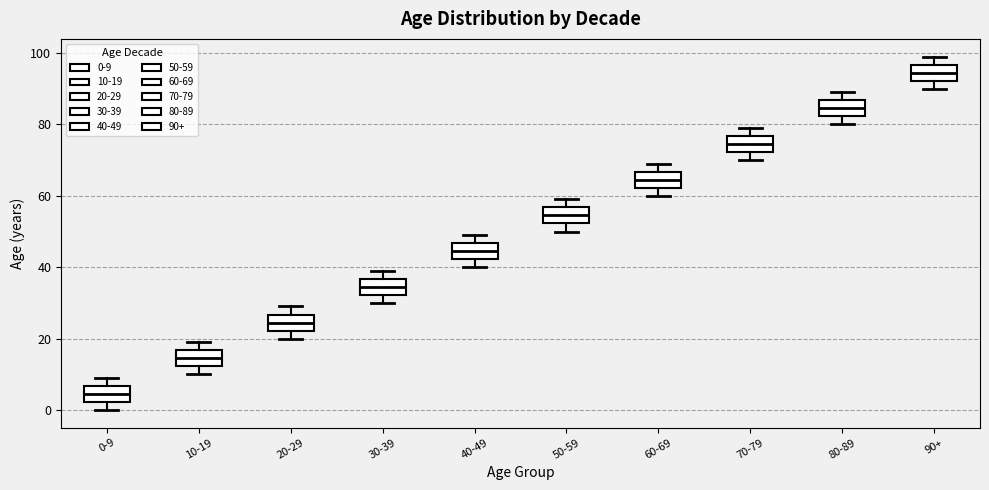

Which box has the lowest median line?

0-9